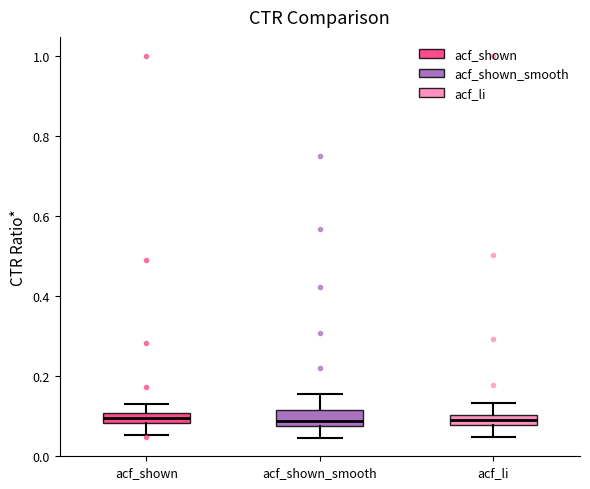

Where is the upper edge of the box for acf_shown on the y-axis? The values are not printed on the chart, so give them approximately, as read against the axis.

0.10